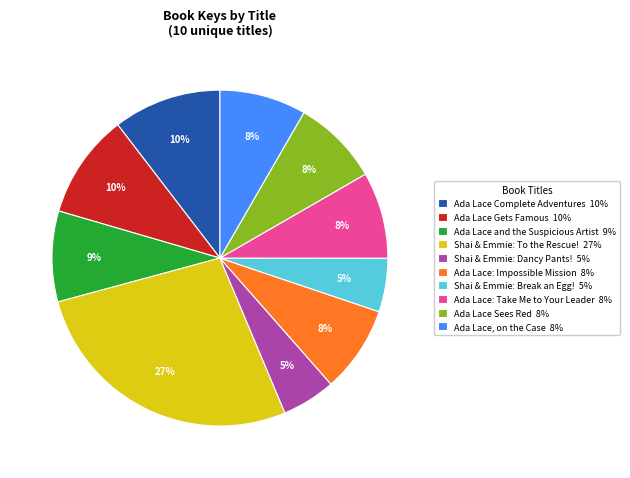

Which has a higher value, Ada Lace Complete Adventures 10% or Ada Lace: Take Me to Your Leader 8%?

Ada Lace Complete Adventures 10%